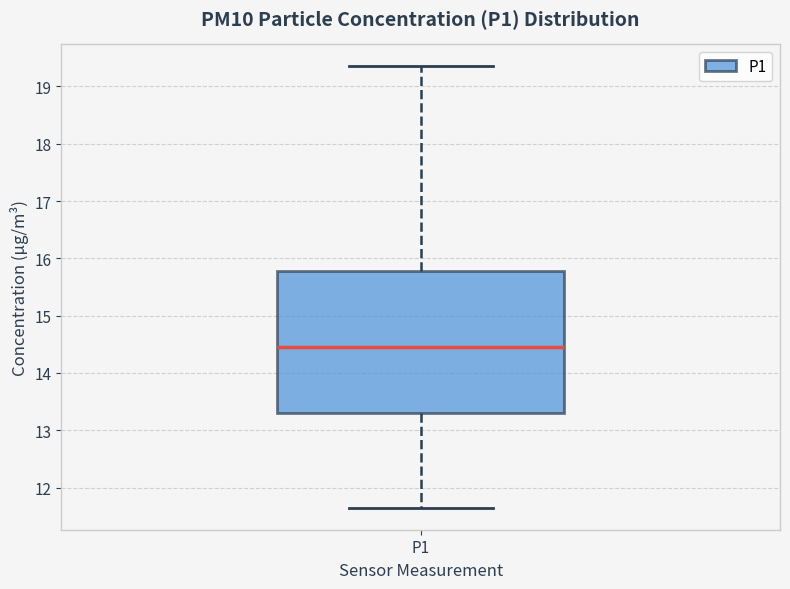

Read this box plot against the y-axis: the position of the median line, the range covered by the box, and the ends of both whiskers. The values are not printed on the chart, so give them approximately, as read against the axis.

median 14.5, box 13.3 to 15.8, whiskers 11.7 to 19.4